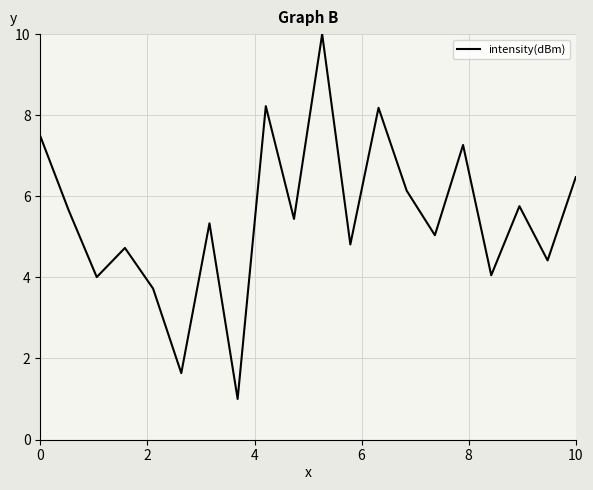

What is the smallest value displayed?

1.0